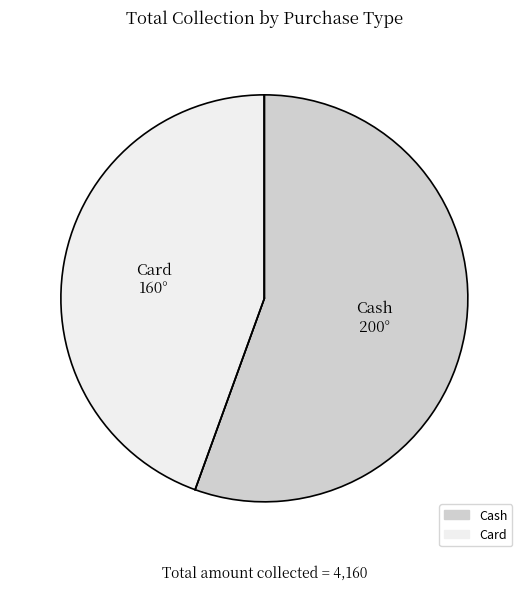

Is it true that Card is 54% of the pie?

False